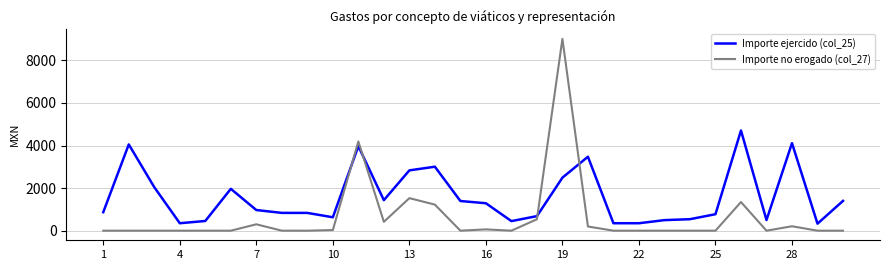

Which series ends up on top after the final intersection of Importe no erogado (col_27) and Importe ejercido (col_25)?

Importe ejercido (col_25)